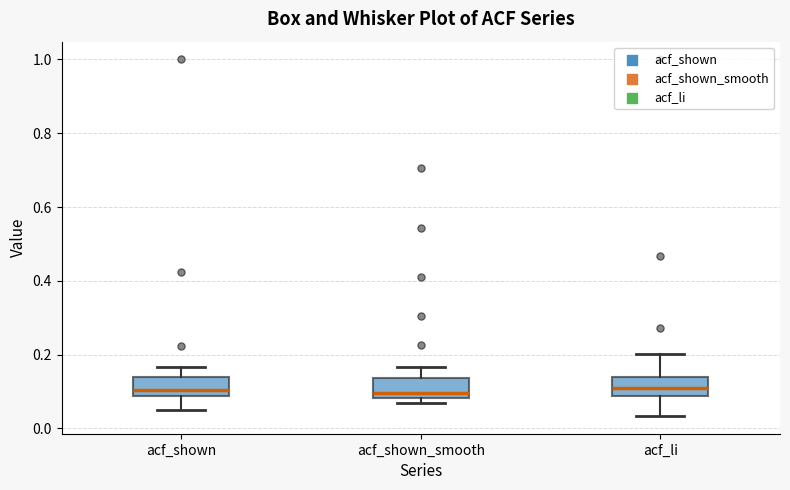

Reading left to right, transcribe this box plot: for each box, give where its median line is, the range the box spans, and where its two whiskers end, as read against the y-axis. The values are not printed on the chart, so give them approximately, as read against the axis.

acf_shown: median 0.10, box 0.08 to 0.14, whiskers 0.06 to 0.16
acf_shown_smooth: median 0.10, box 0.08 to 0.14, whiskers 0.06 to 0.16
acf_li: median 0.10, box 0.08 to 0.14, whiskers 0.04 to 0.20